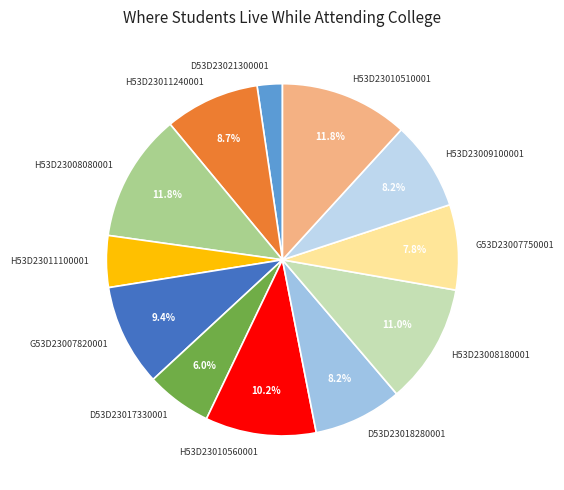

What is the total percentage of G53D23007750001 and H53D23009100001?

16.0%